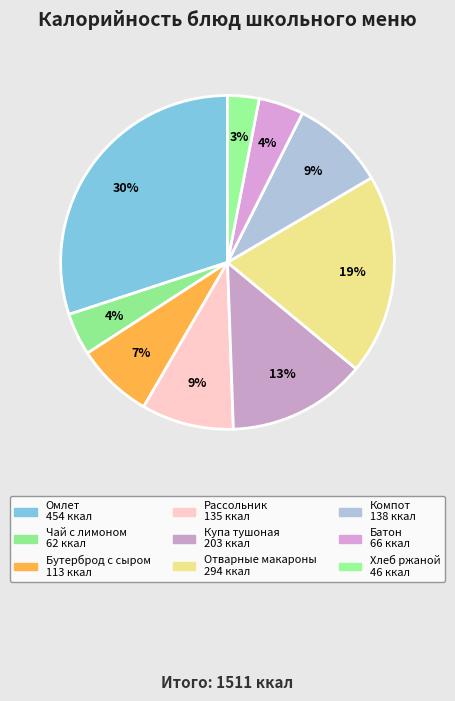

Count the number of slices in the pie.

9